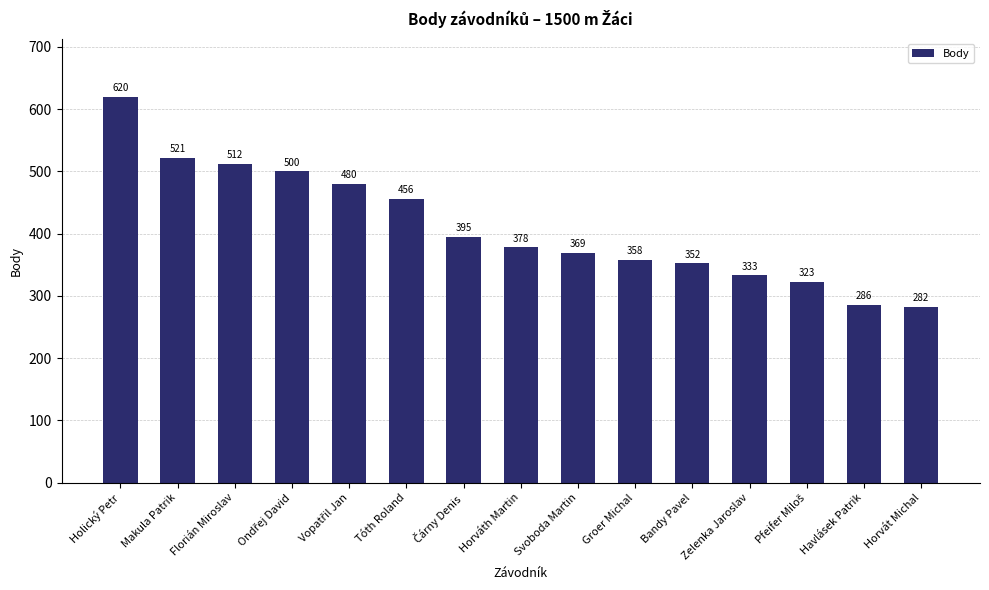

The chart shows a value of 81 at Bandy Pavel. True or false?

False